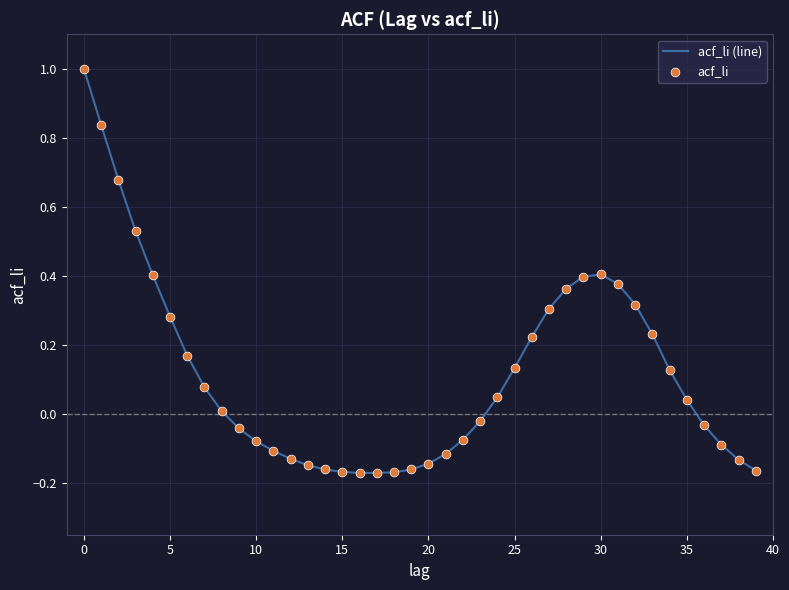

What is the greatest value displayed?

1.0